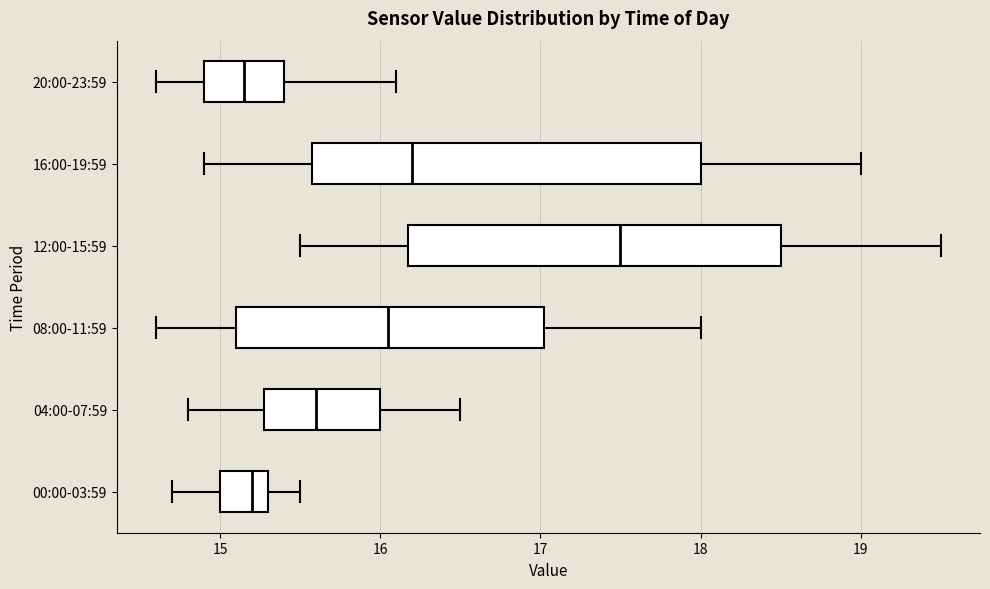

Which box's median line is the furthest to the right?

12:00-15:59